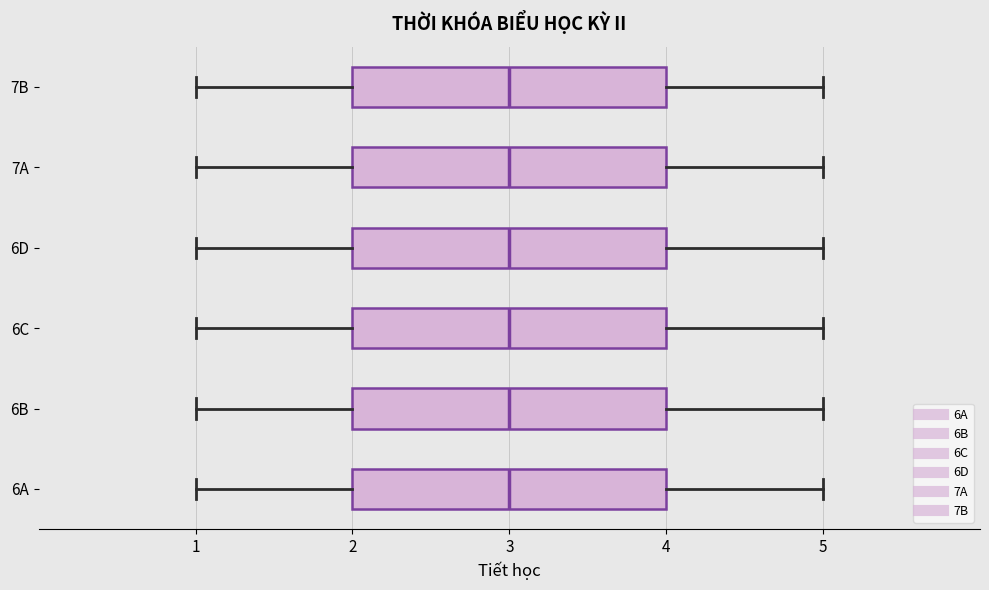

Reading bottom to top, read every box against the x-axis: the position of its median line, the range the box covers, and the ends of its whiskers. The values are not printed on the chart, so give them approximately, as read against the axis.

6A: median 3, box 2 to 4, whiskers 1 to 5
6B: median 3, box 2 to 4, whiskers 1 to 5
6C: median 3, box 2 to 4, whiskers 1 to 5
6D: median 3, box 2 to 4, whiskers 1 to 5
7A: median 3, box 2 to 4, whiskers 1 to 5
7B: median 3, box 2 to 4, whiskers 1 to 5